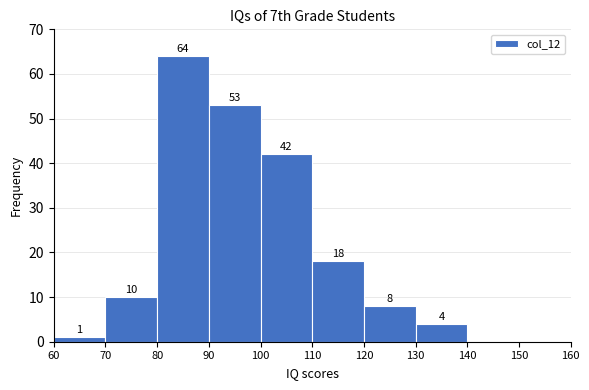

Which range on the x-axis has the tallest bar?

80 to 90